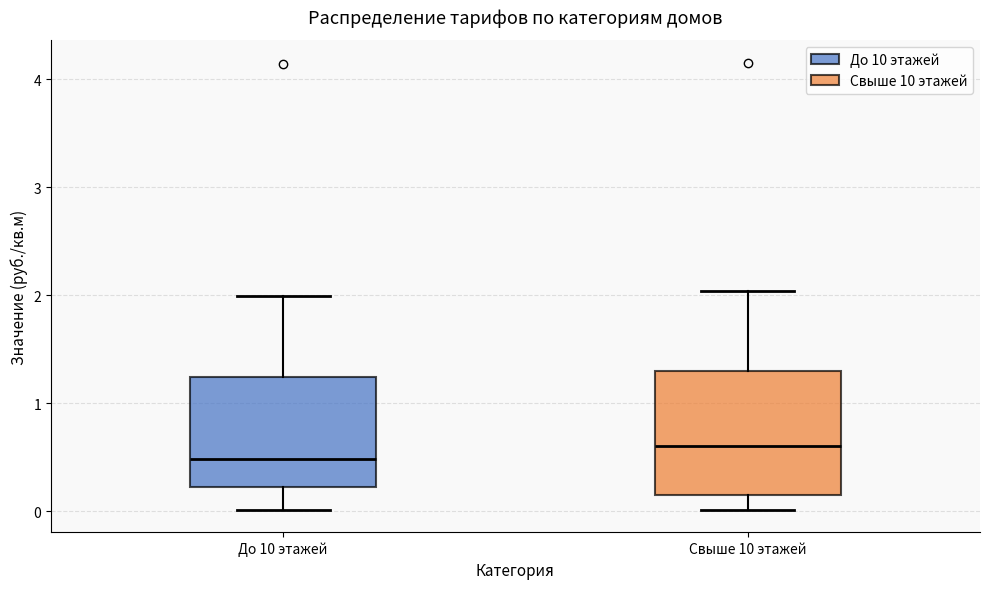

Reading left to right, read every box against the y-axis: the position of its median line, the range the box covers, and the ends of its whiskers. The values are not printed on the chart, so give them approximately, as read against the axis.

До 10 этажей: median 0.5, box 0.2 to 1.2, whiskers 0.0 to 2.0
Свыше 10 этажей: median 0.6, box 0.1 to 1.3, whiskers 0.0 to 2.0